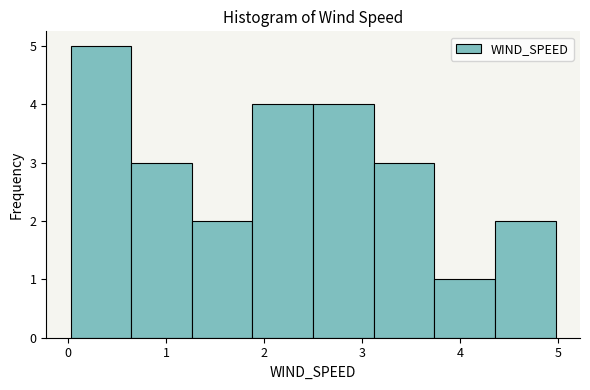

Reading left to right, list every bar in this chart as the range it spans on the x-axis followed by its height. Neither the bar edges nor the heights are printed on the chart, so give them approximately, as read against the axes.

0.0 to 0.6: 5
0.6 to 1.3: 3
1.3 to 1.9: 2
1.9 to 2.5: 4
2.5 to 3.1: 4
3.1 to 3.7: 3
3.7 to 4.4: 1
4.4 to 5.0: 2